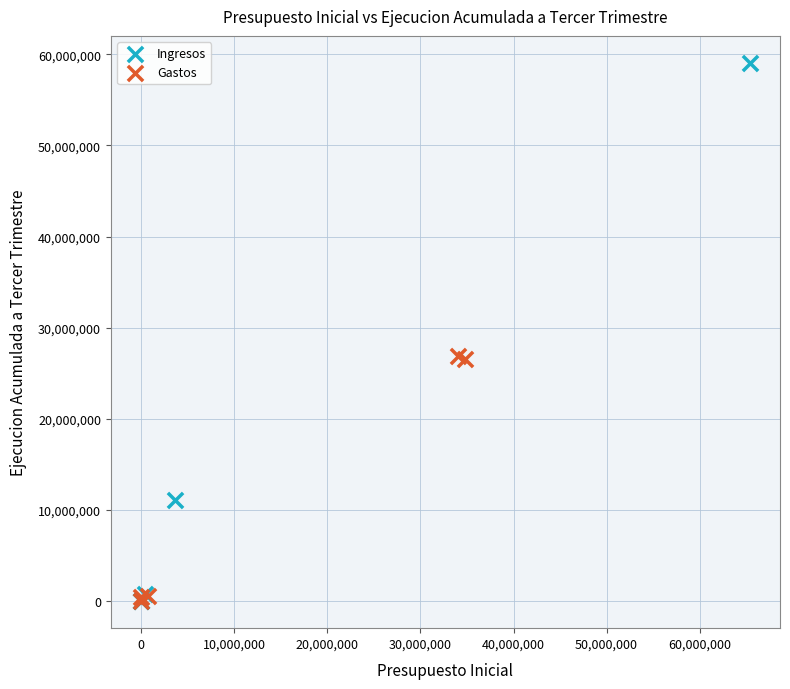

Which series has the largest Y range (max minus min)?

Ingresos